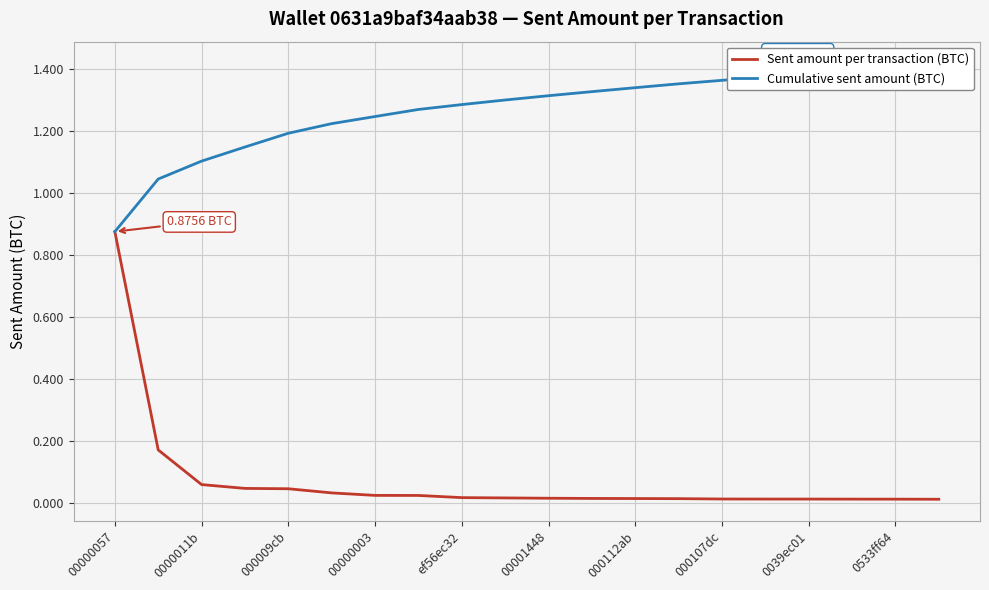

True or false: Cumulative sent amount (BTC) and Sent amount per transaction (BTC) cross at least once.

False